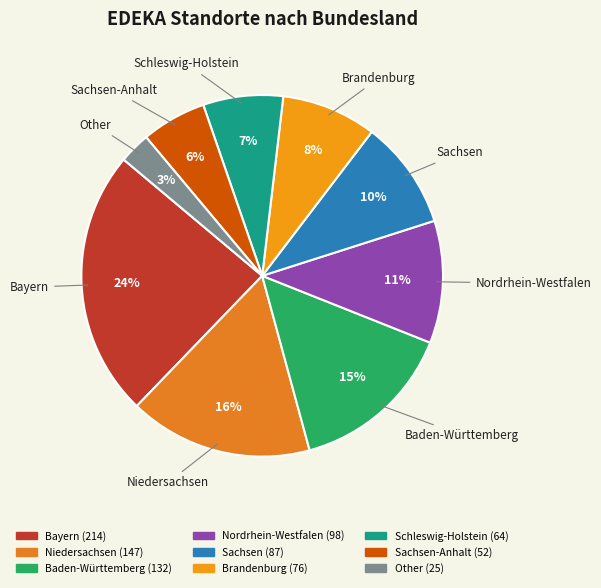

Count the number of slices in the pie.

9